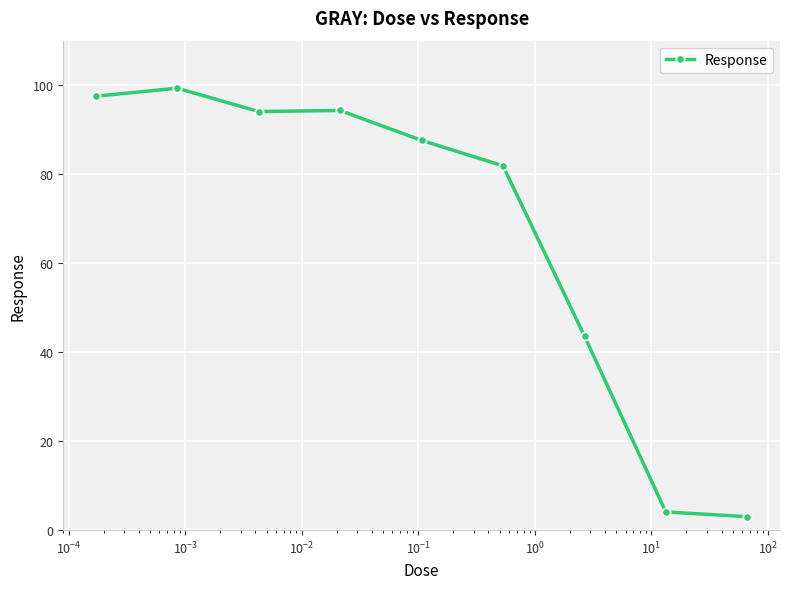

What is the minimum value shown in the chart?

3.0